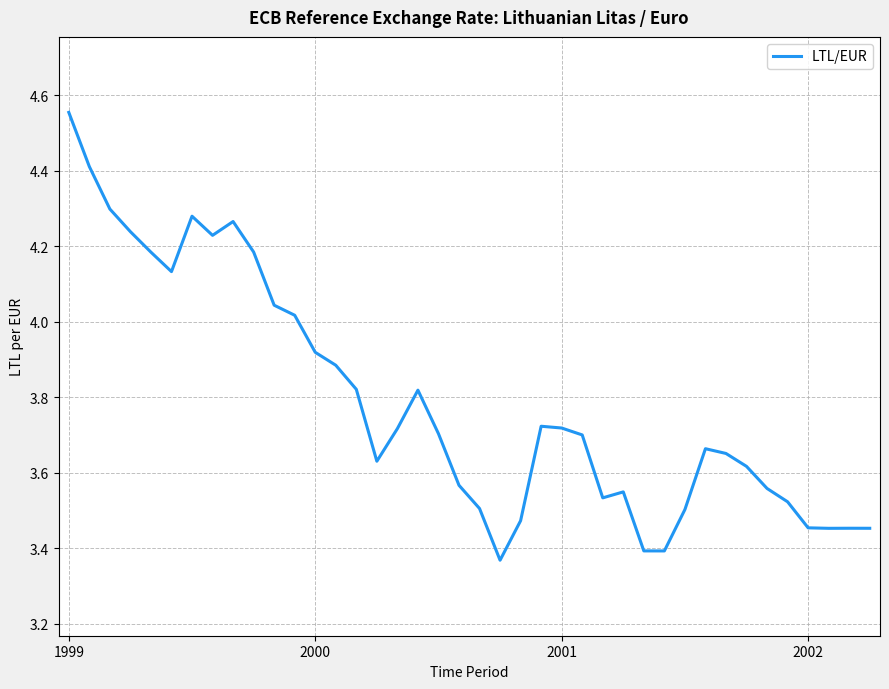

What is the difference between the maximum and minimum values?

1.2